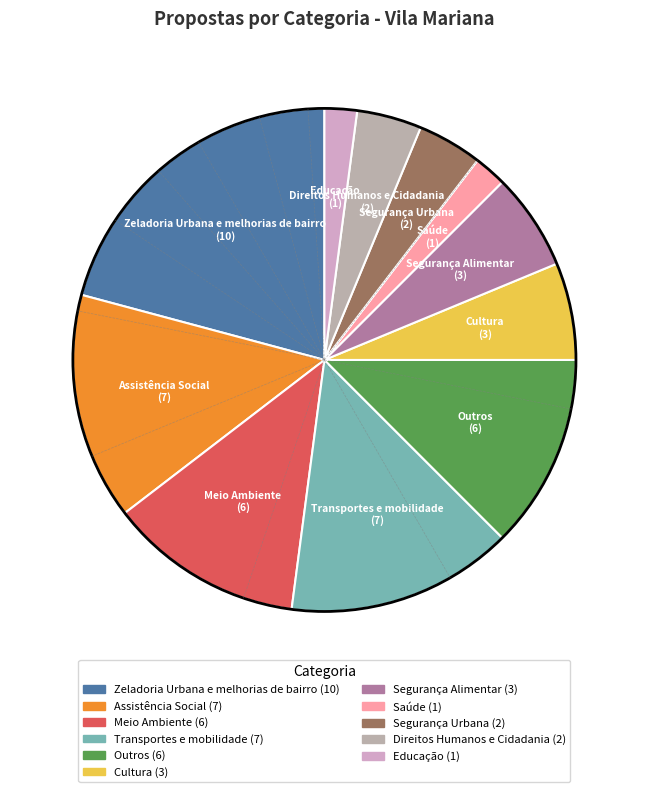

Combined, do Direitos Humanos e Cidadania and Meio Ambiente account for over 50%?

No